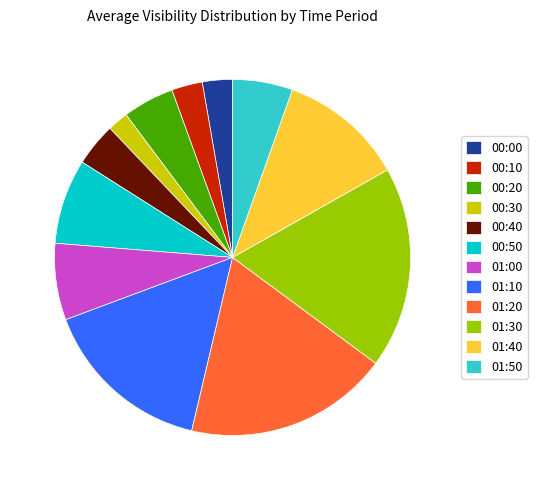

Is it true that 00:50 is 1% of the pie?

False